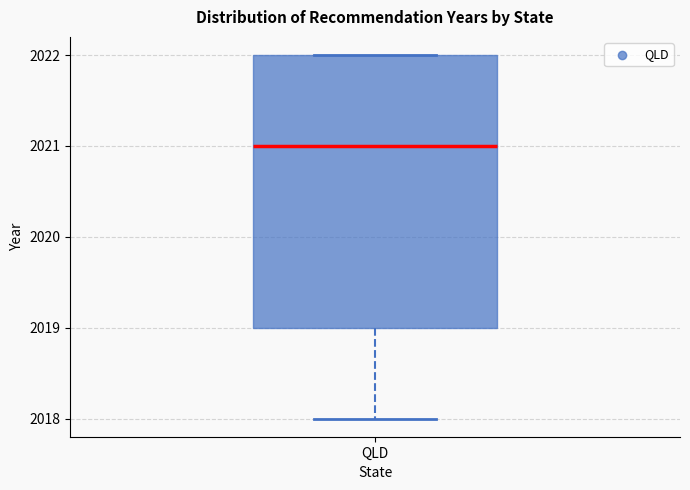

Transcribe this box plot: give where the median line is, the range the box spans, and where the two whiskers end, as read against the y-axis. The values are not printed on the chart, so give them approximately, as read against the axis.

median 2021, box 2019 to 2022, whiskers 2018 to 2022